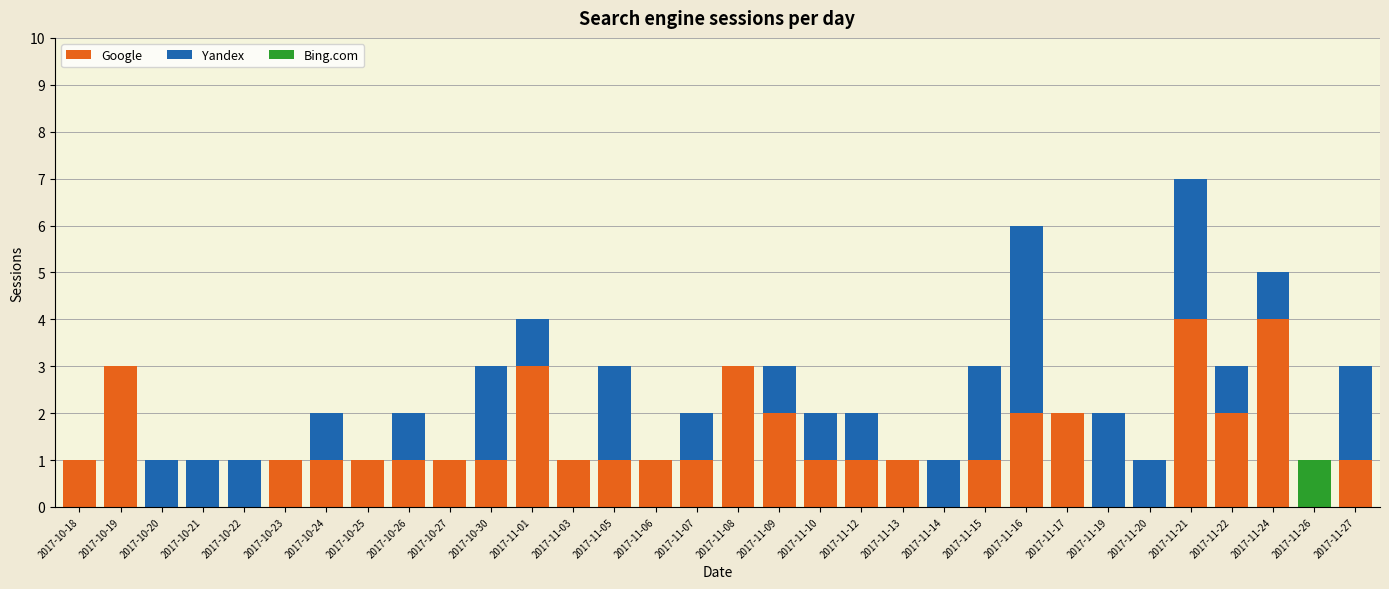

Does the chart contain stacked bars?

Yes